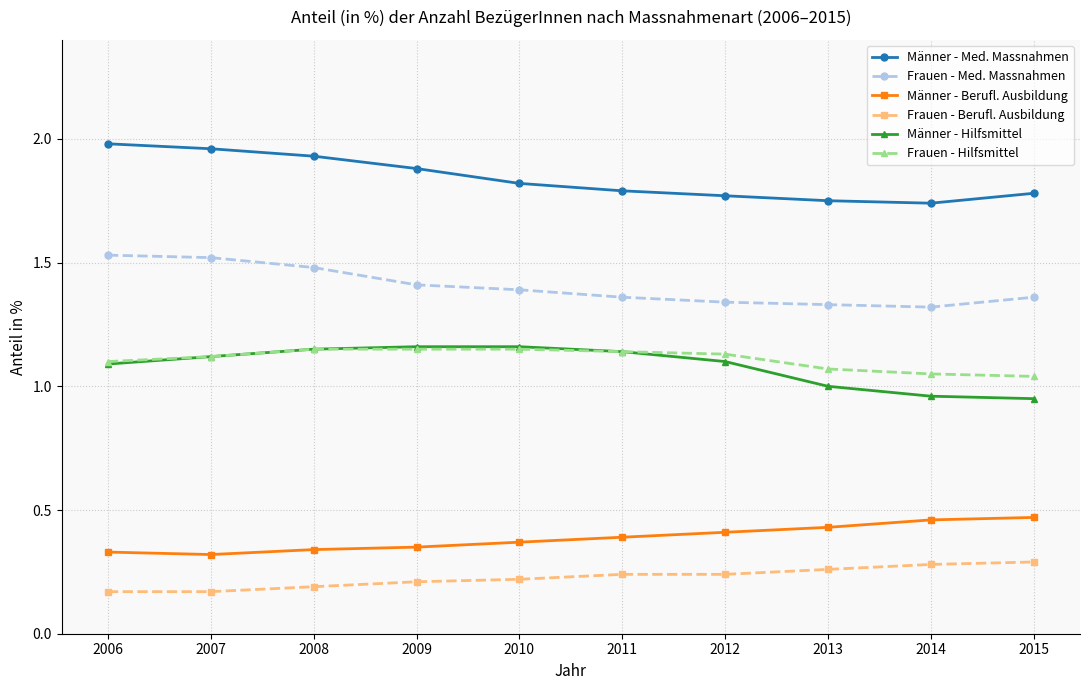

Which series has the largest total across all categories?

Männer - Med. Massnahmen